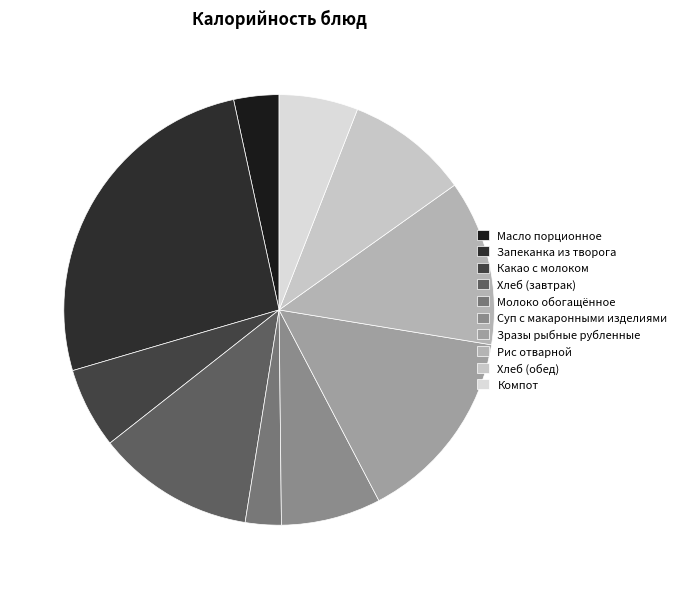

The Какао с молоком slice represents 6% of the pie. True or false?

True